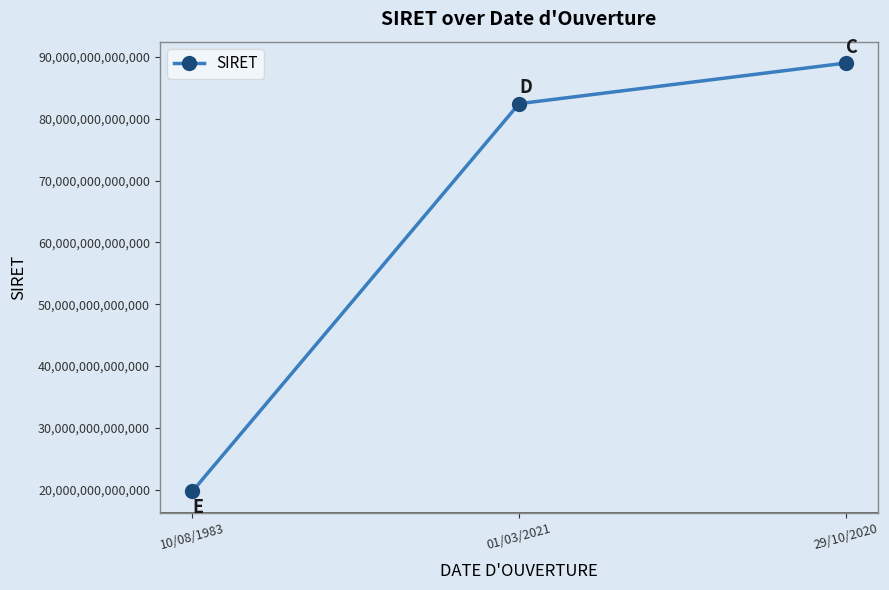

What is the label of the 2nd point from the left?

01/03/2021